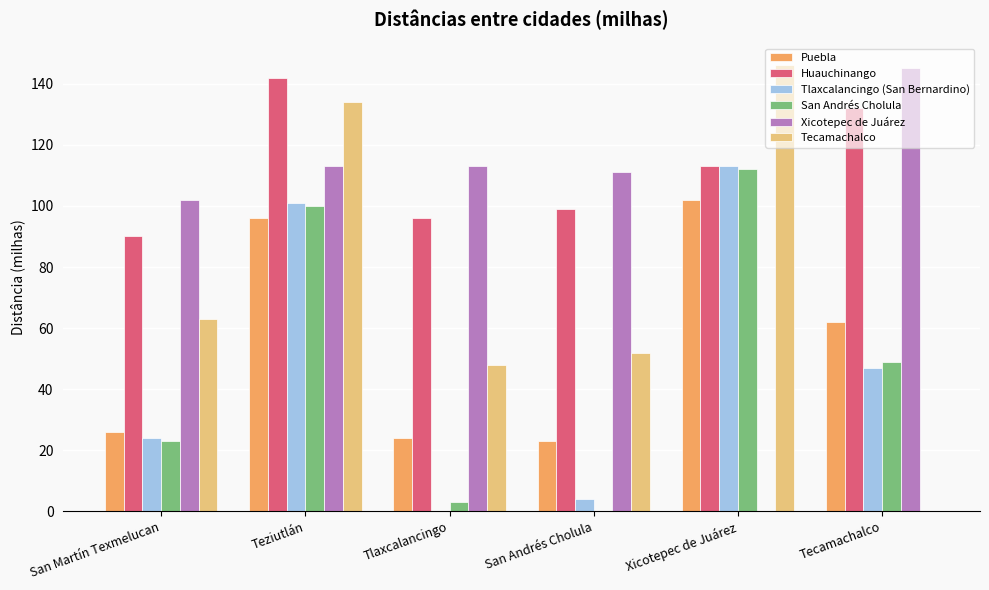

Which category has the highest value in the Tecamachalco series?

Xicotepec de Juárez